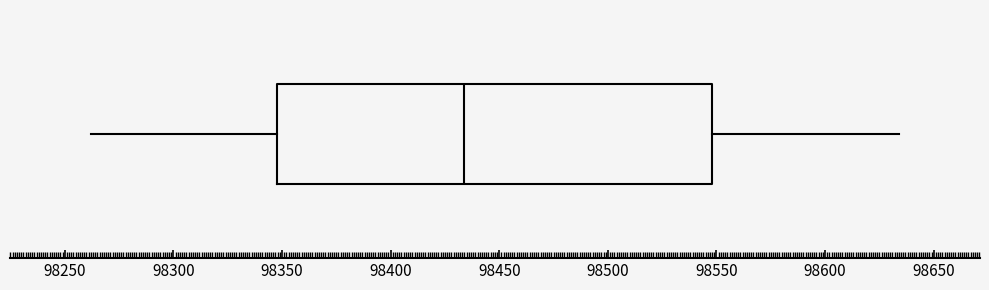

Transcribe this box plot: give where the median line is, the range the box spans, and where the two whiskers end, as read against the x-axis. The values are not printed on the chart, so give them approximately, as read against the axis.

median 98435, box 98350 to 98550, whiskers 98260 to 98635